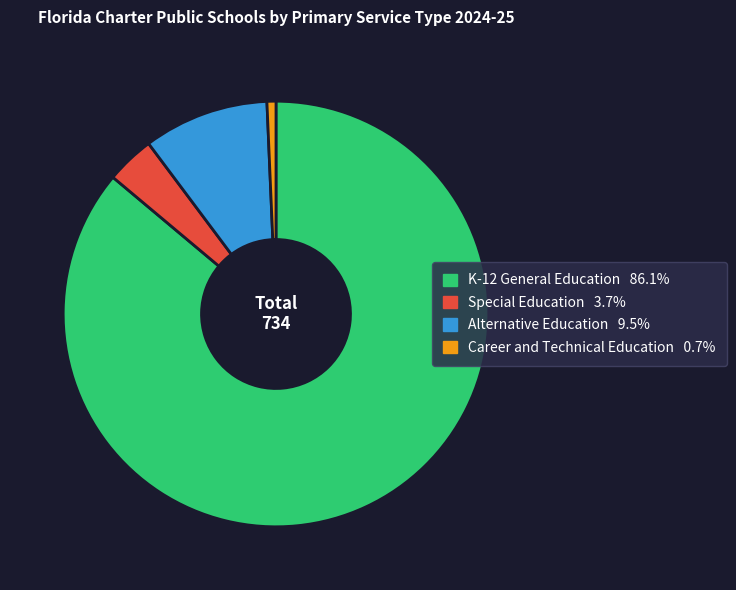

Combined, do Special Education 3.7% and Alternative Education 9.5% account for over 50%?

No